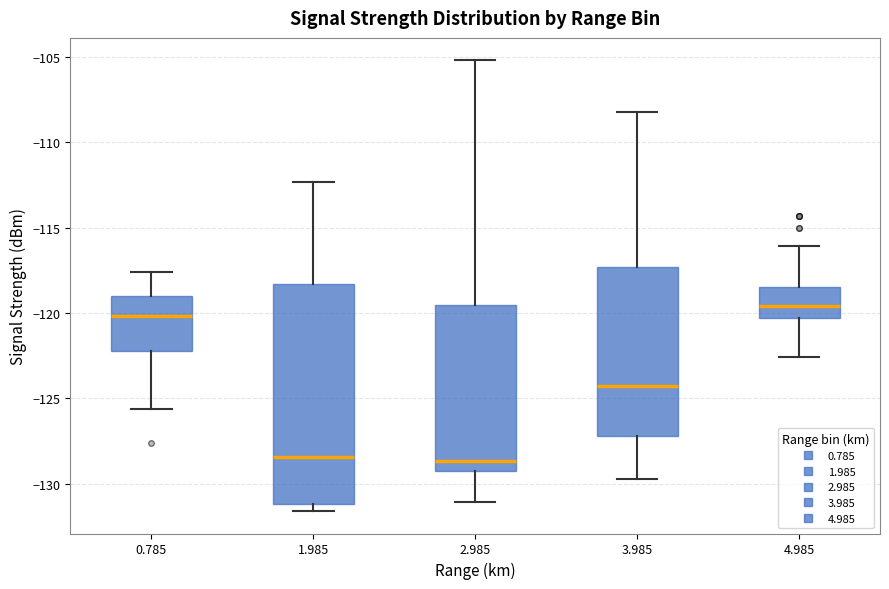

Reading left to right, read every box against the y-axis: the position of its median line, the range the box covers, and the ends of its whiskers. The values are not printed on the chart, so give them approximately, as read against the axis.

0.785: median -120.0, box -122.0 to -119.0, whiskers -125.5 to -117.5
1.985: median -128.5, box -131.0 to -118.5, whiskers -131.5 to -112.5
2.985: median -128.5, box -129.5 to -119.5, whiskers -131.0 to -105.0
3.985: median -124.5, box -127.0 to -117.5, whiskers -129.5 to -108.0
4.985: median -119.5, box -120.5 to -118.5, whiskers -122.5 to -116.0